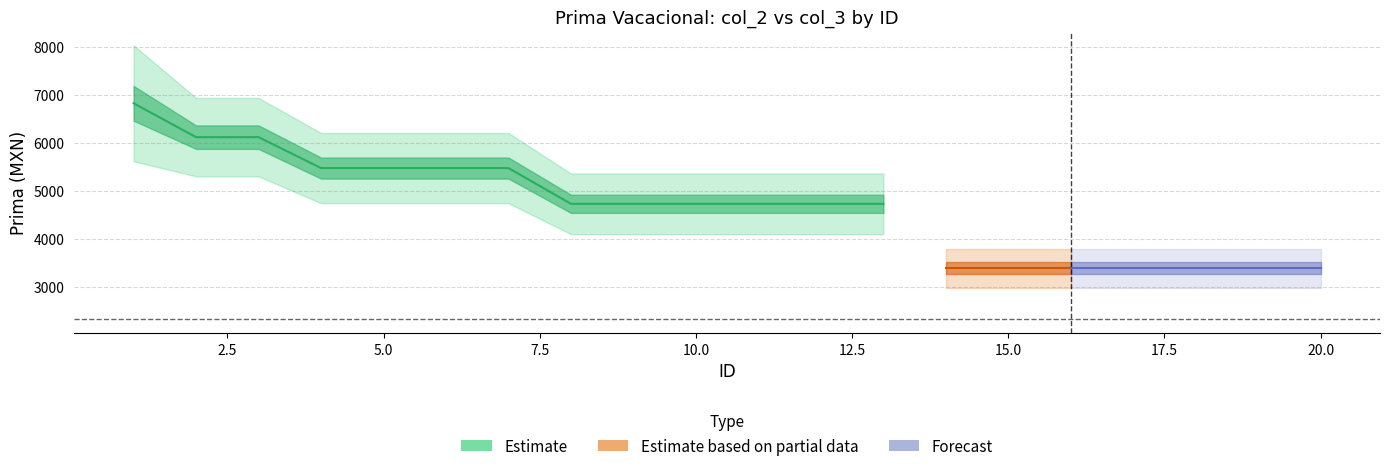

True or false: col_3 has a value of 6368.2 at 10.

False